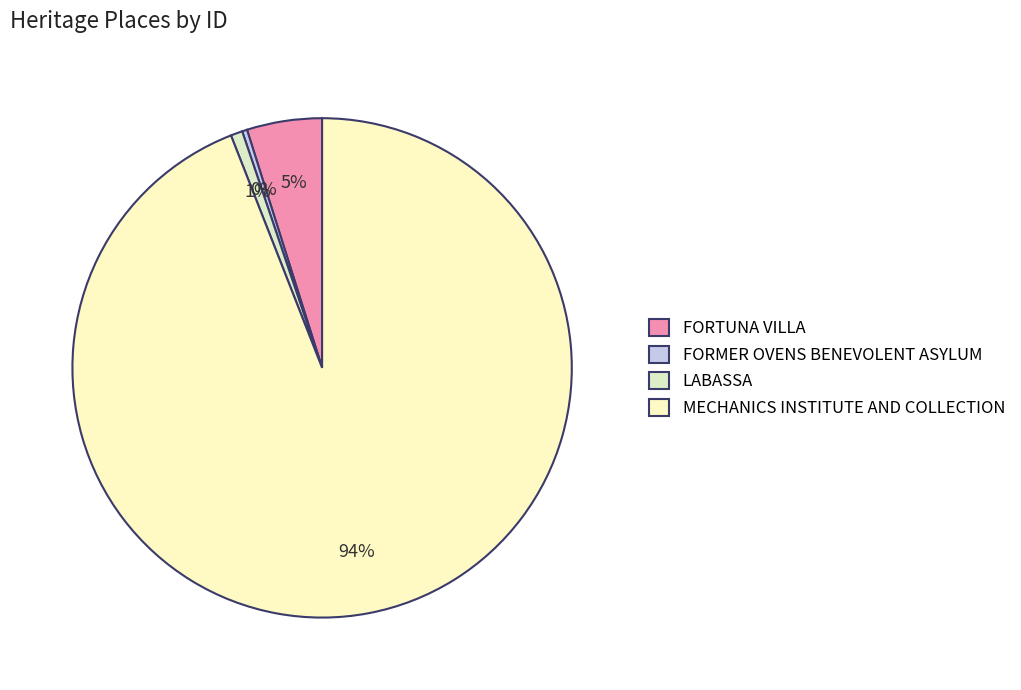

How many slices are in this pie chart?

4